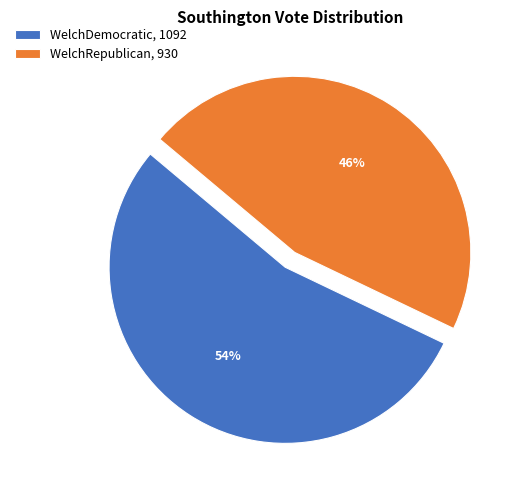

Is WelchDemocratic the majority of the pie?

Yes